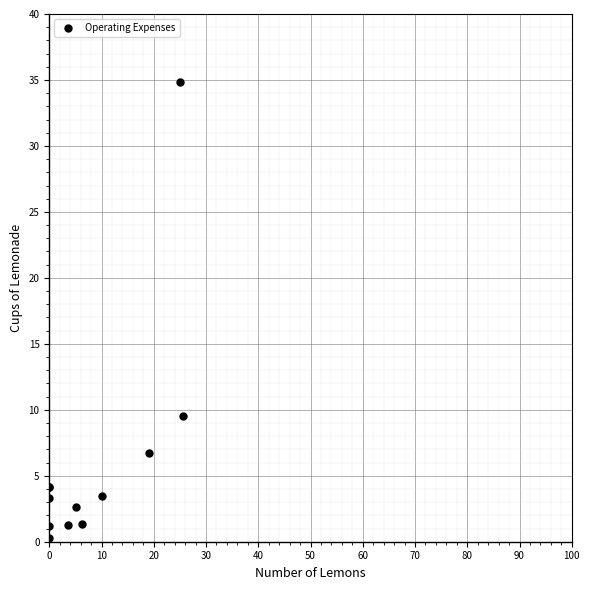

What Y value in the scatter plot is closest to 17?

9.5